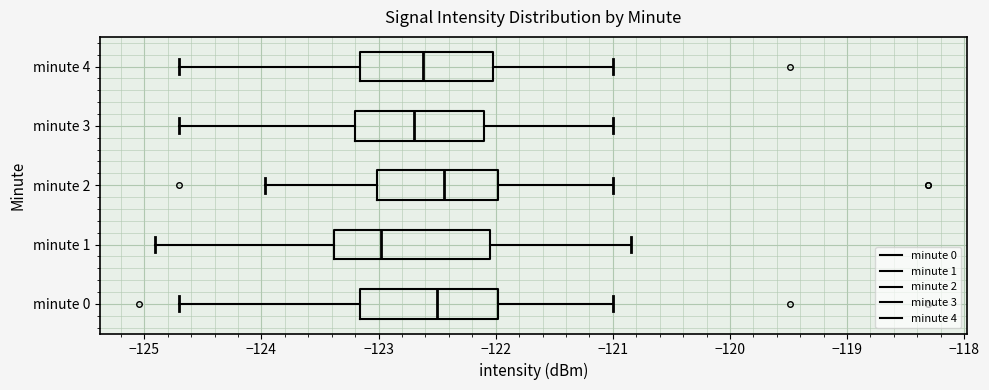

Reading bottom to top, read every box against the x-axis: the position of its median line, the range the box covers, and the ends of its whiskers. The values are not printed on the chart, so give them approximately, as read against the axis.

minute 0: median -122.5, box -123.2 to -122.0, whiskers -124.7 to -121.0
minute 1: median -123.0, box -123.4 to -122.0, whiskers -124.9 to -120.8
minute 2: median -122.4, box -123.0 to -122.0, whiskers -124.0 to -121.0
minute 3: median -122.7, box -123.2 to -122.1, whiskers -124.7 to -121.0
minute 4: median -122.6, box -123.2 to -122.0, whiskers -124.7 to -121.0